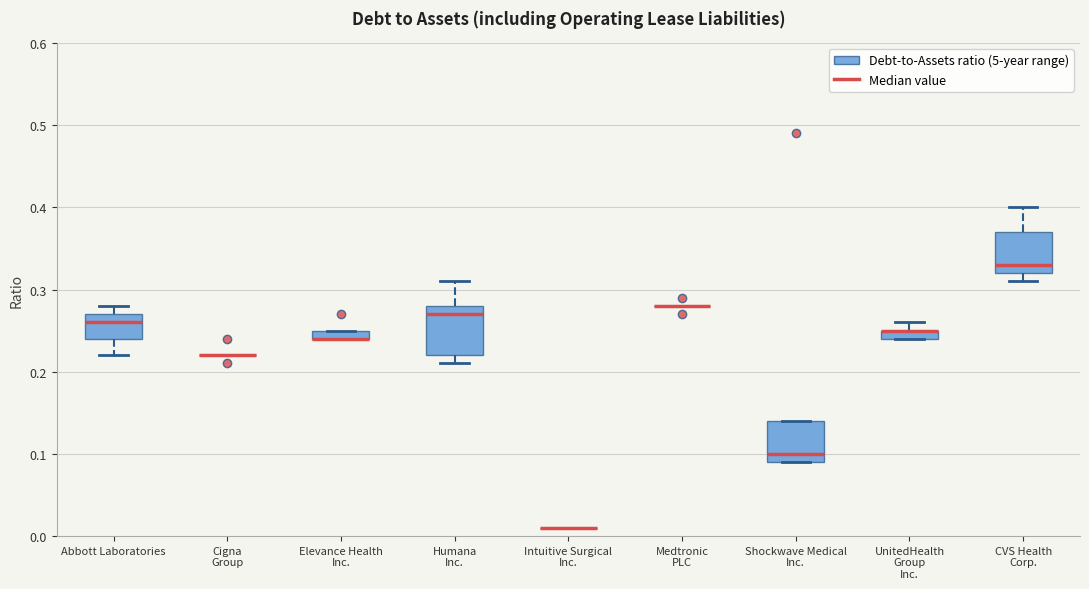

Comparing the boxes themselves (not the whiskers), which one is the tallest?

Humana Inc.